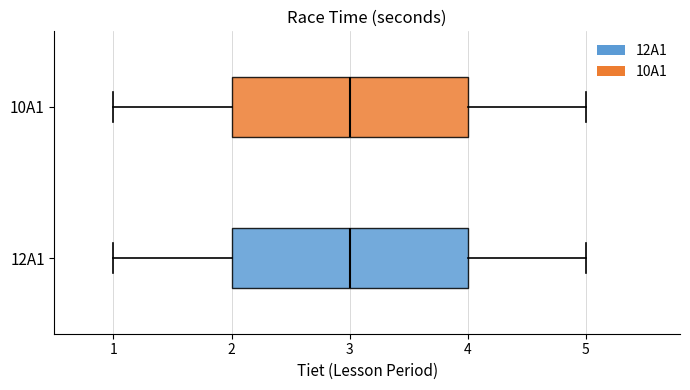

Reading bottom to top, read every box against the x-axis: the position of its median line, the range the box covers, and the ends of its whiskers. The values are not printed on the chart, so give them approximately, as read against the axis.

12A1: median 3, box 2 to 4, whiskers 1 to 5
10A1: median 3, box 2 to 4, whiskers 1 to 5